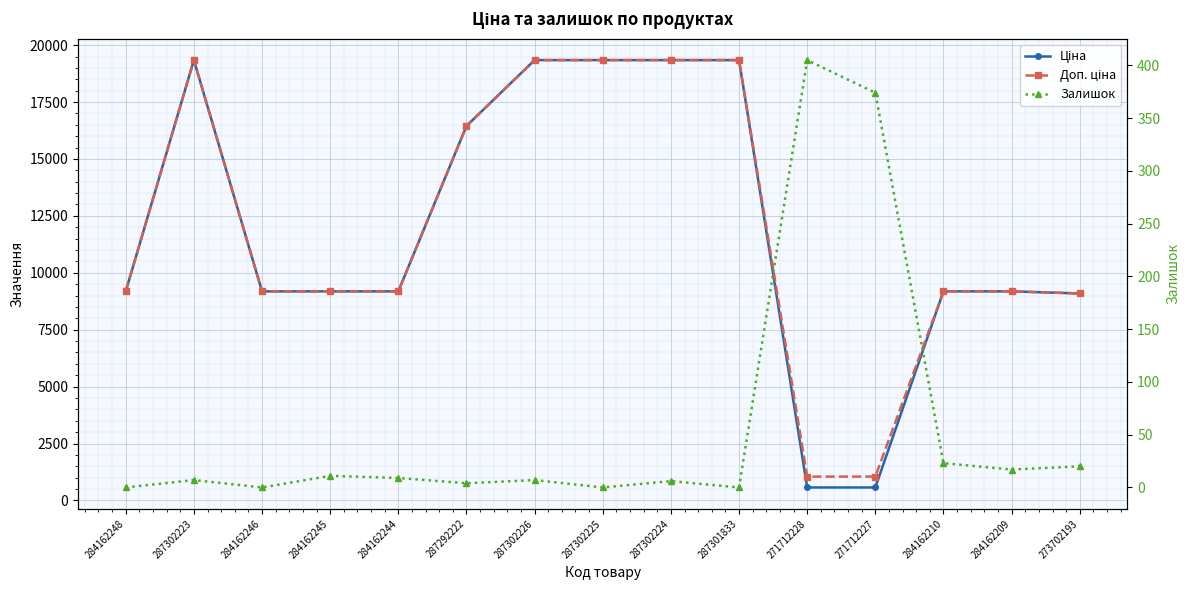

In Доп. ціна, how many points are higher than both neighbors (excluding endpoints)?

1